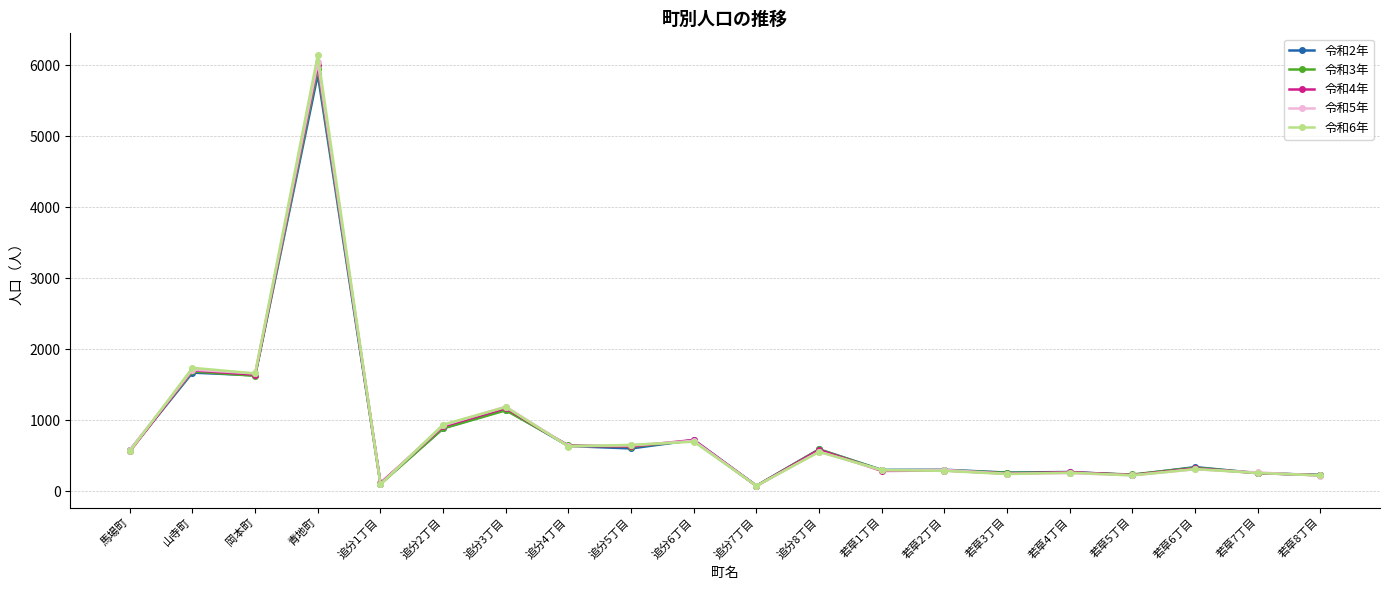

What are all the series names shown in the legend?

令和2年, 令和3年, 令和4年, 令和5年, 令和6年